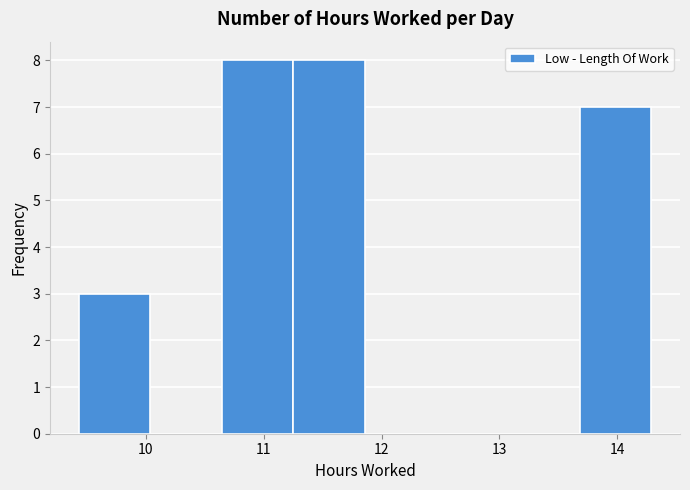

Reading left to right, transcribe this chart: for each bar, give the range it covers on the x-axis and its height. Neither the bar edges nor the heights are printed on the chart, so give them approximately, as read against the axes.

9.4 to 10.0: 3
10.0 to 10.6: 0
10.6 to 11.3: 8
11.3 to 11.9: 8
11.9 to 12.5: 0
12.5 to 13.1: 0
13.1 to 13.7: 0
13.7 to 14.3: 7